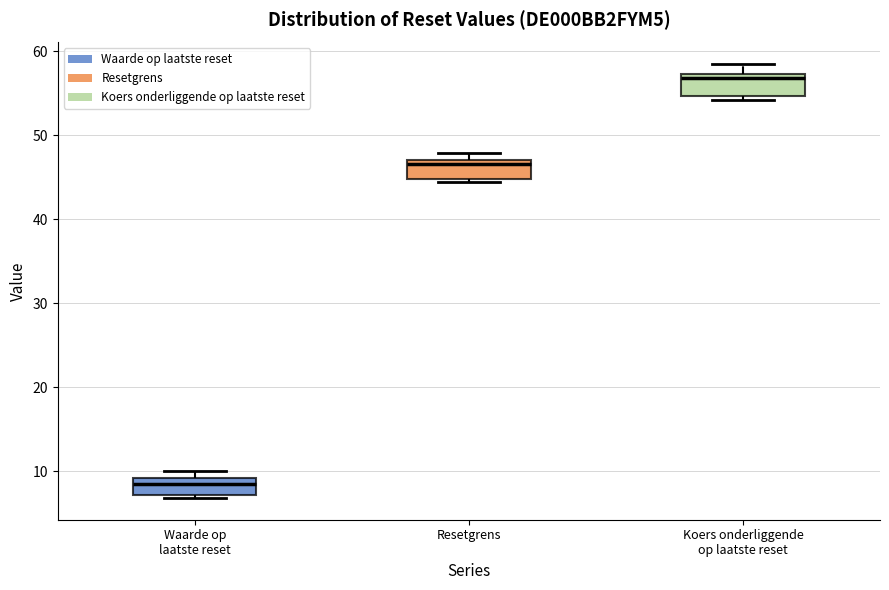

Reading left to right, transcribe this box plot: for each box, give where its median line is, the range the box spans, and where its two whiskers end, as read against the y-axis. The values are not printed on the chart, so give them approximately, as read against the axis.

Waarde op laatste reset: median 9 (just below the box's upper edge), box 7 to 9, whiskers 7 (just below the box's lower edge) to 10
Resetgrens: median 47 (just below the box's upper edge), box 45 to 47, whiskers 44 to 48
Koers onderliggende op laatste reset: median 57 (just below the box's upper edge), box 55 to 57, whiskers 54 to 58